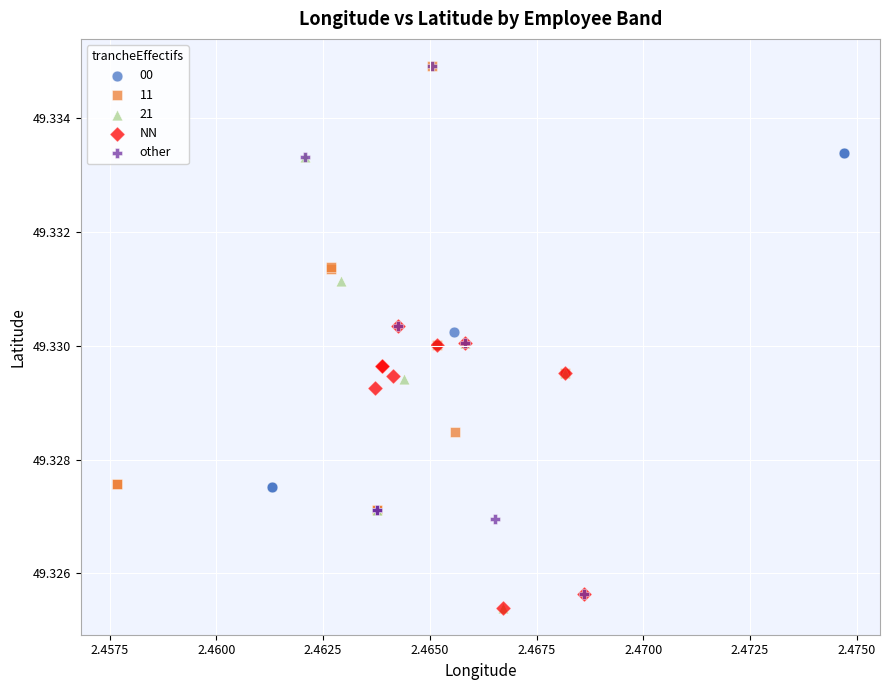

Which series has the widest spread of Y values?

other